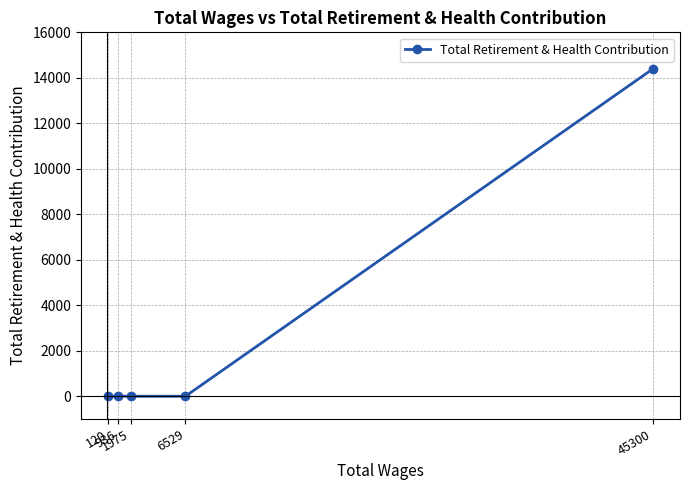

Where is the data nearest to the value 7195?

45300